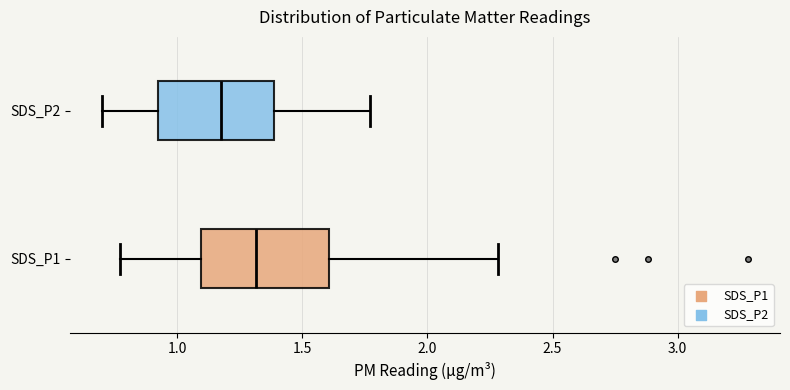

Reading bottom to top, read every box against the x-axis: the position of its median line, the range the box covers, and the ends of its whiskers. The values are not printed on the chart, so give them approximately, as read against the axis.

SDS_P1: median 1.30, box 1.10 to 1.60, whiskers 0.75 to 2.30
SDS_P2: median 1.20, box 0.90 to 1.40, whiskers 0.70 to 1.75